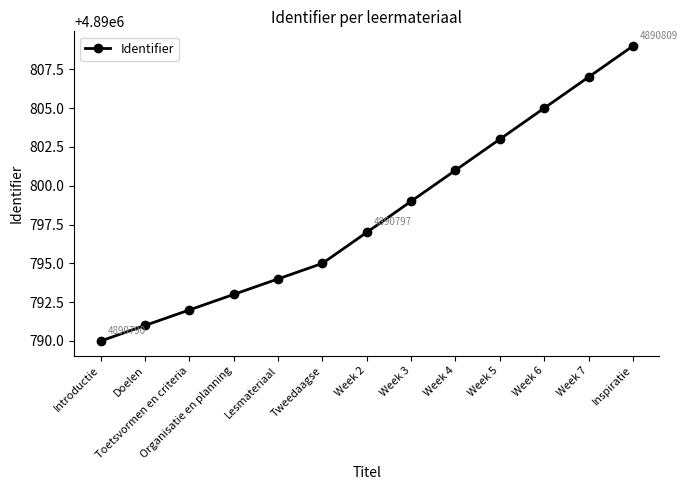

Is it true that the value at Week 4 is 7892521?

False